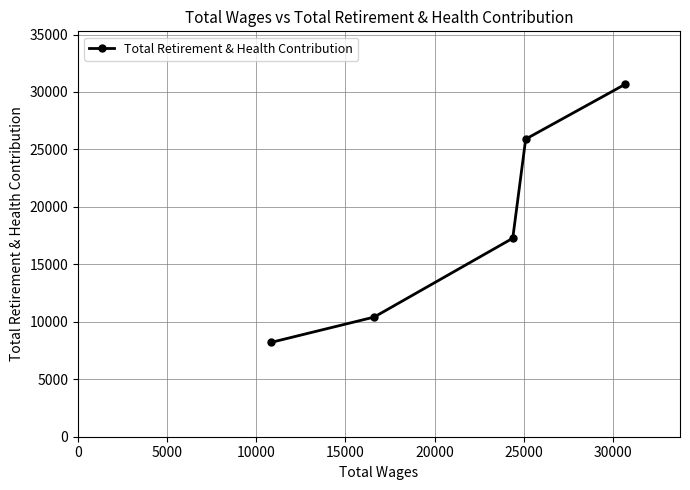

What is the sum of all values?

92472